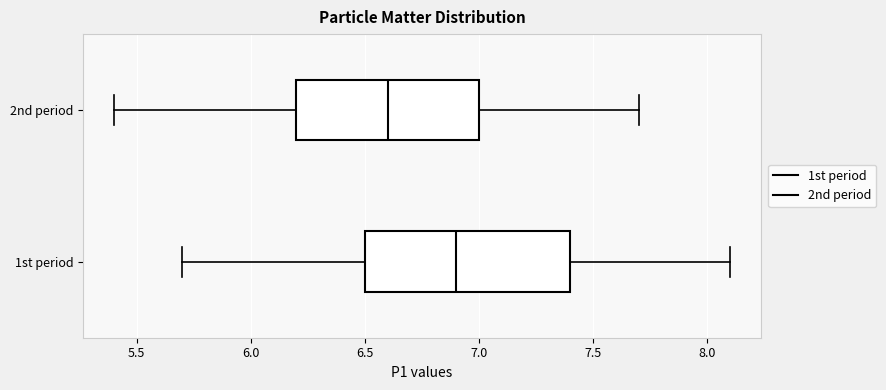

Which box's median line is the furthest to the right?

1st period